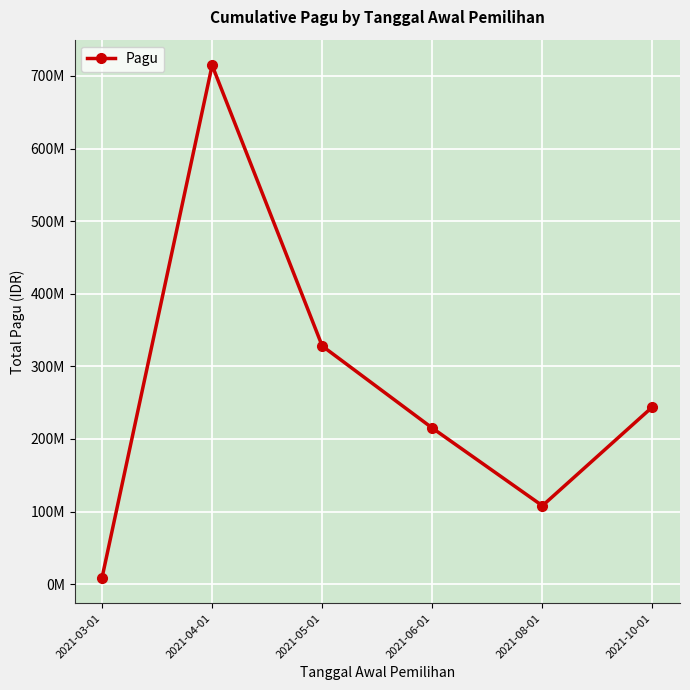

At which label is the value closest to 361812500?

2021-05-01